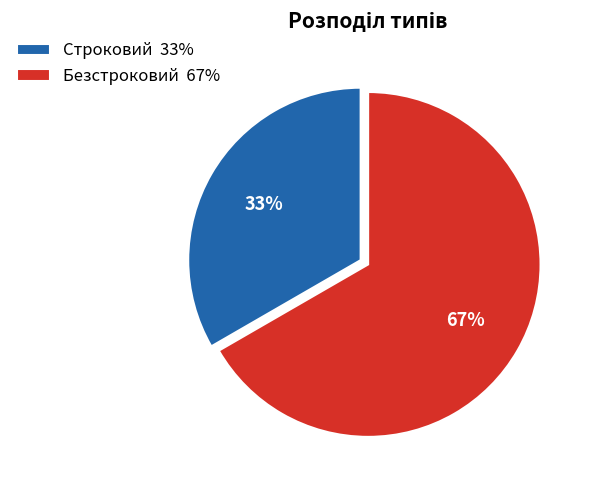

Is there a majority slice in this chart?

Yes